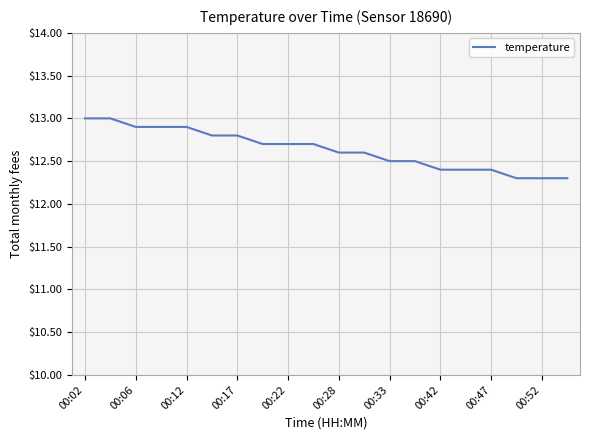

What is the difference between the maximum and minimum values?

0.7